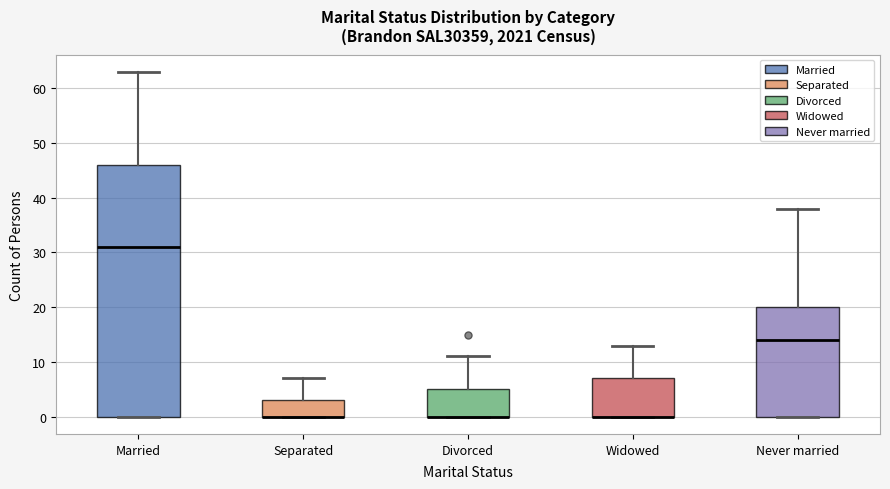

Reading left to right, transcribe this box plot: for each box, give where its median line is, the range the box spans, and where its two whiskers end, as read against the y-axis. The values are not printed on the chart, so give them approximately, as read against the axis.

Married: median 31, box 0 to 46, whiskers 0 to 63
Separated: median 0 (drawn on the box's lower edge), box 0 to 3, whiskers 0 to 7
Divorced: median 0 (drawn on the box's lower edge), box 0 to 5, whiskers 0 to 11
Widowed: median 0 (drawn on the box's lower edge), box 0 to 7, whiskers 0 to 13
Never married: median 14, box 0 to 20, whiskers 0 to 38